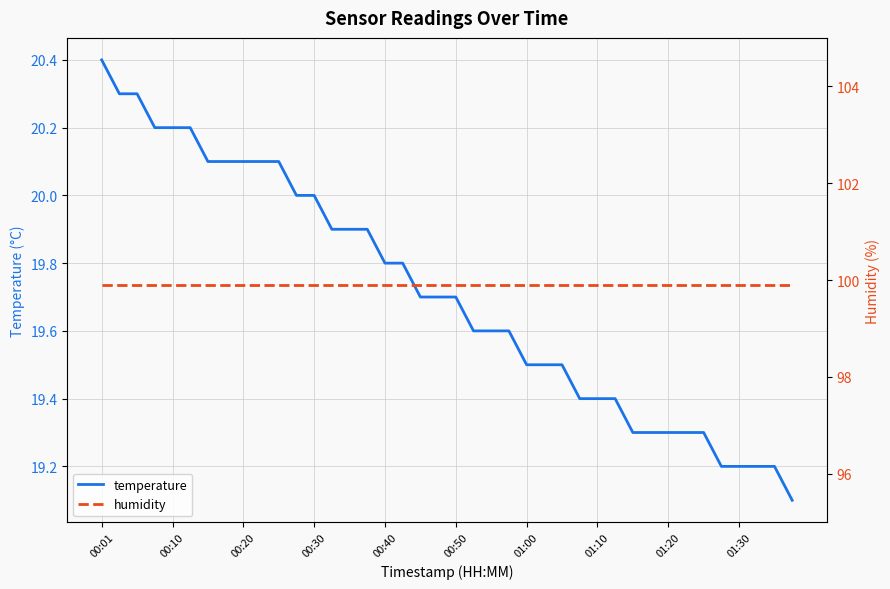

Reading left to right, transcribe all the data shown in this chart.

temperature: 20.4	20.3	20.3	20.2	20.2	20.2	20.1	20.1	20.1	20.1	20.1	20.0	20.0	19.9	19.9	19.9	19.8	19.8	19.7	19.7	19.7	19.6	19.6	19.6	19.5	19.5	19.5	19.4	19.4	19.4	19.3	19.3	19.3	19.3	19.3	19.2	19.2	19.2	19.2	19.1
humidity: 99.9	99.9	99.9	99.9	99.9	99.9	99.9	99.9	99.9	99.9	99.9	99.9	99.9	99.9	99.9	99.9	99.9	99.9	99.9	99.9	99.9	99.9	99.9	99.9	99.9	99.9	99.9	99.9	99.9	99.9	99.9	99.9	99.9	99.9	99.9	99.9	99.9	99.9	99.9	99.9